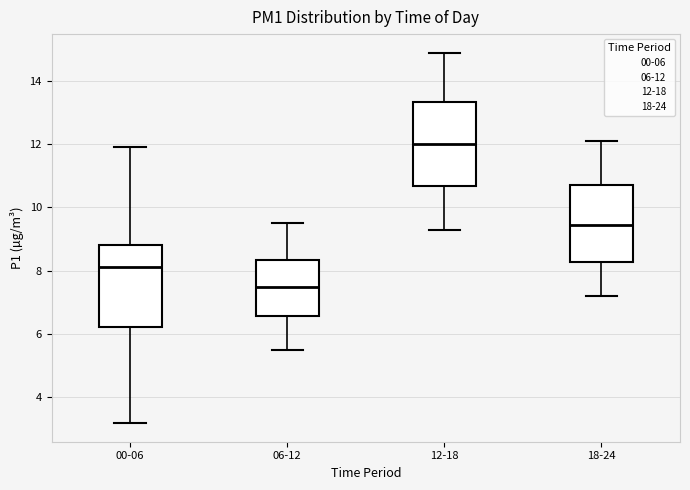

Reading left to right, read every box against the y-axis: the position of its median line, the range the box covers, and the ends of its whiskers. The values are not printed on the chart, so give them approximately, as read against the axis.

00-06: median 8.2, box 6.2 to 8.8, whiskers 3.2 to 12.0
06-12: median 7.4, box 6.6 to 8.4, whiskers 5.6 to 9.6
12-18: median 12.0, box 10.6 to 13.4, whiskers 9.4 to 15.0
18-24: median 9.4, box 8.2 to 10.8, whiskers 7.2 to 12.2